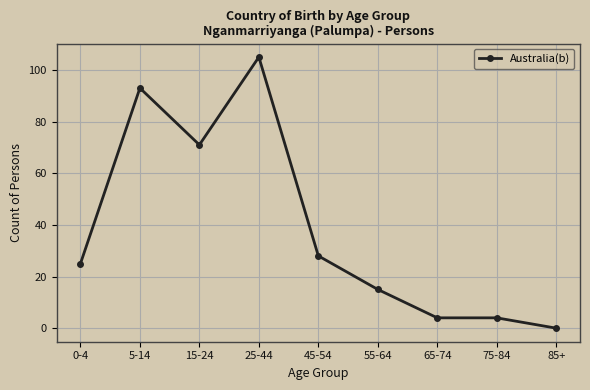

Reading left to right, extract all data points from this chart.

0-4=25	5-14=93	15-24=71	25-44=105	45-54=28	55-64=15	65-74=4	75-84=4	85+=0